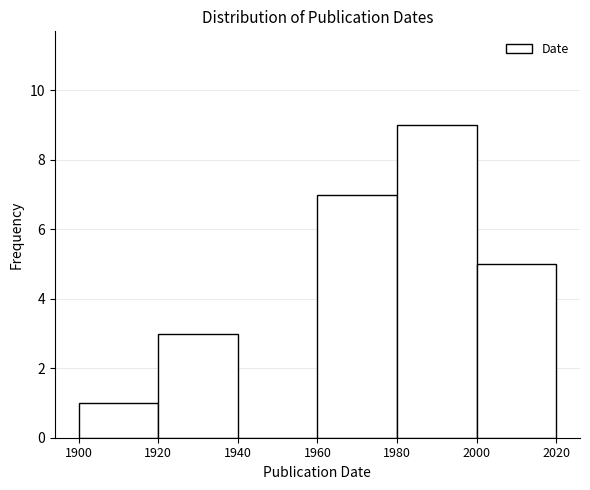

How tall is the bar that spans 1920 to 1940 on the x-axis? The values are not printed on the chart, so give them approximately, as read against the axis.

3